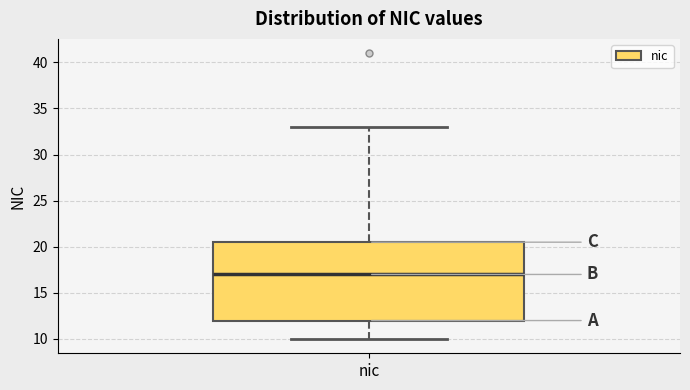

Read this box plot against the y-axis: the position of the median line, the range covered by the box, and the ends of both whiskers. The values are not printed on the chart, so give them approximately, as read against the axis.

median 17.0, box 12.0 to 20.5, whiskers 10.0 to 33.0